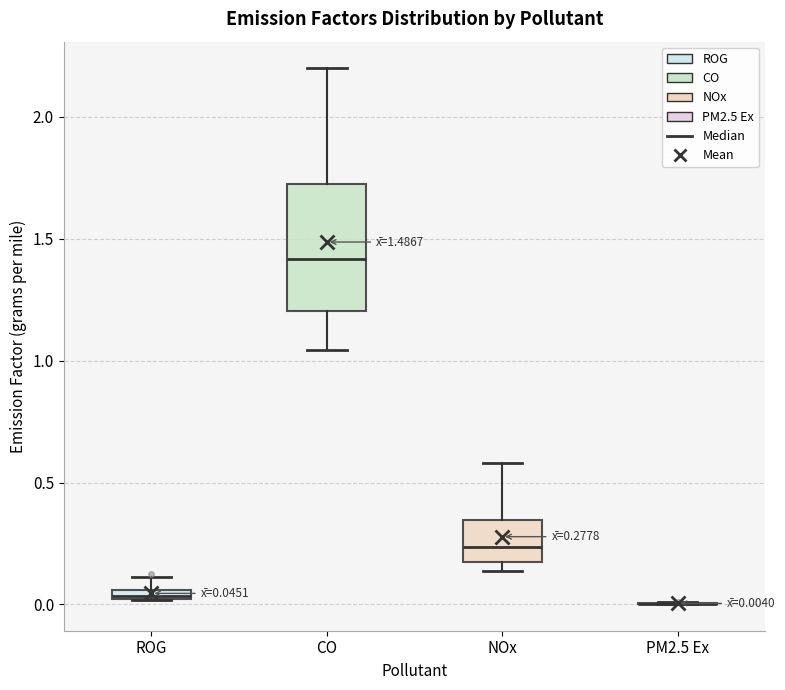

Which box is the tallest, from its lower edge to its upper edge?

CO